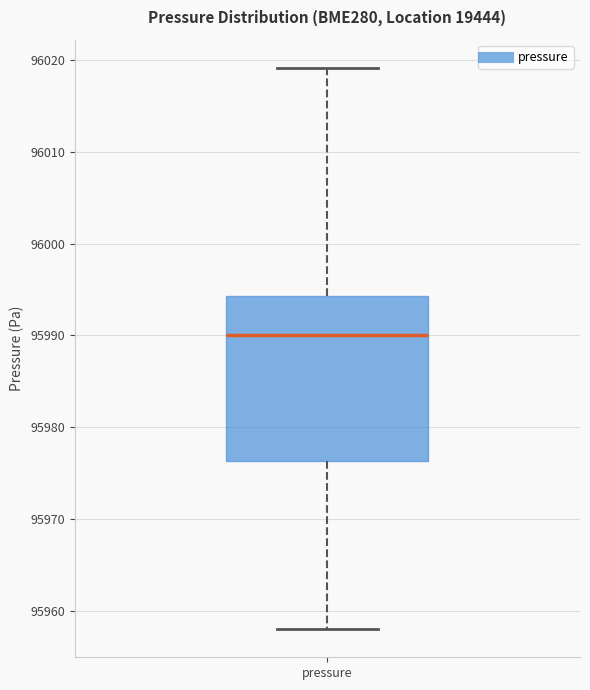

Transcribe this box plot: give where the median line is, the range the box spans, and where the two whiskers end, as read against the y-axis. The values are not printed on the chart, so give them approximately, as read against the axis.

median 95990, box 95976 to 95994, whiskers 95958 to 96019